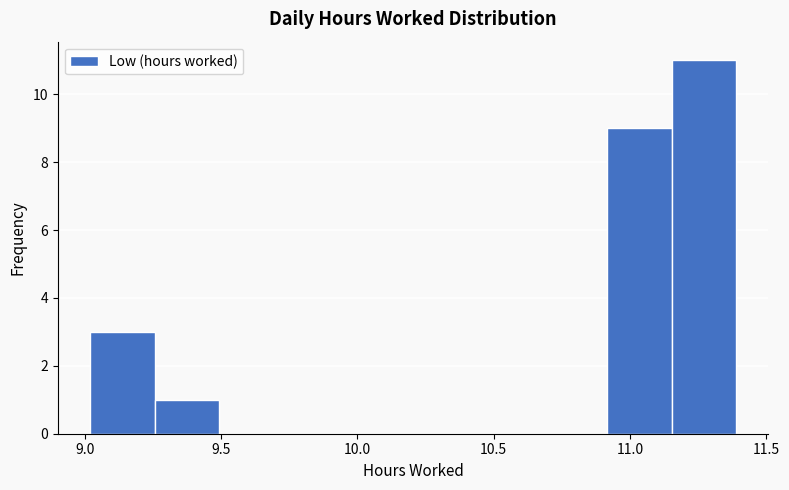

Over which range of the x-axis is the bar tallest?

11.15 to 11.40